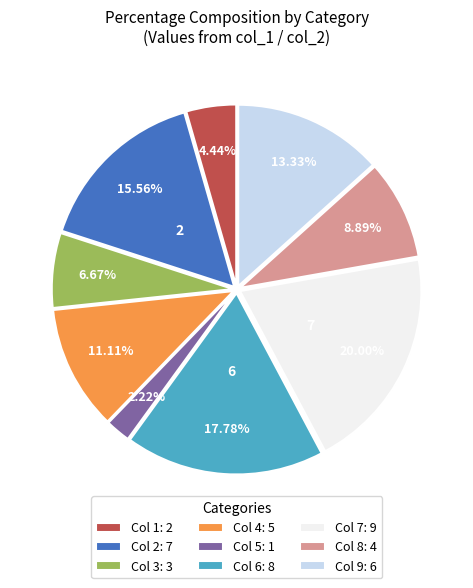

Is there any slice that represents more than half of the pie?

No